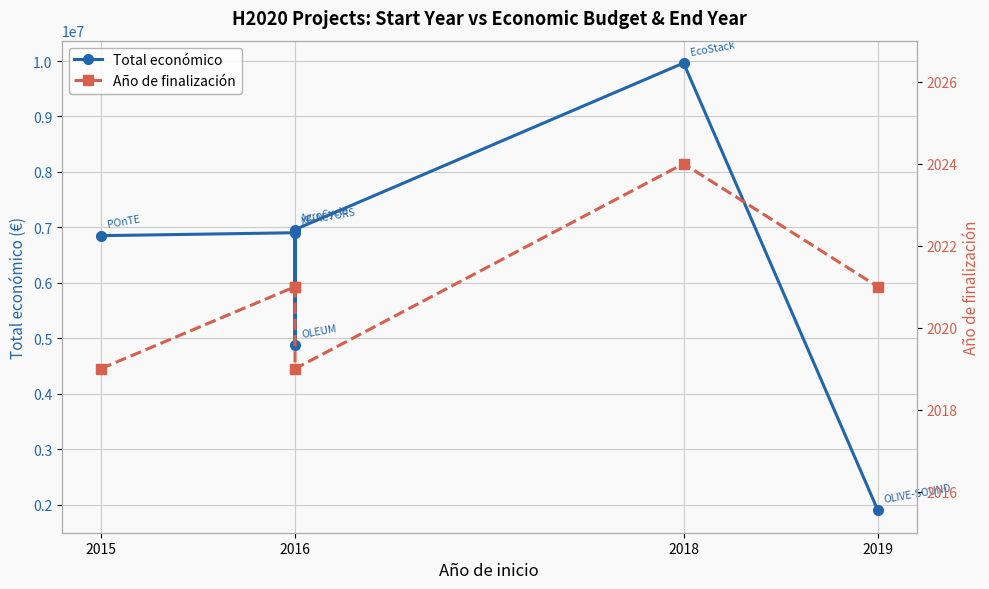

What is the spread (max minus min) of values at 2016?

6900979